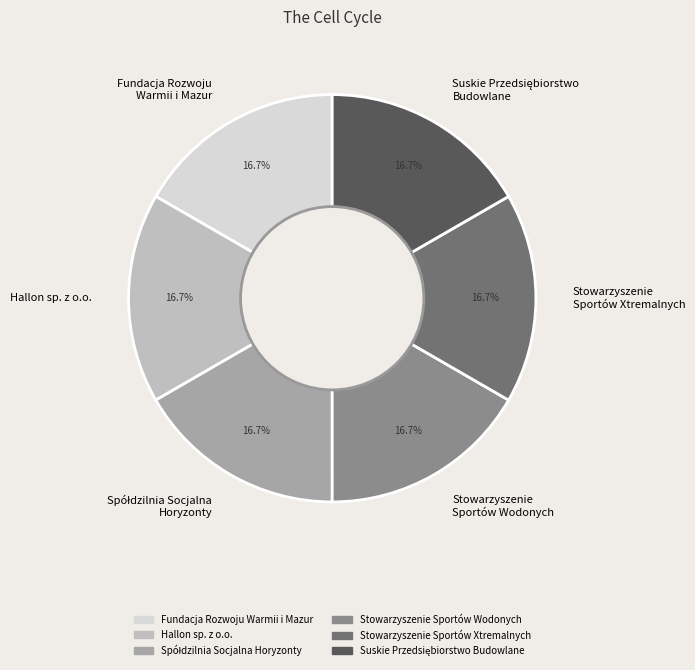

Do Stowarzyszenie Sportów Xtremalnych and Stowarzyszenie Sportów Wodonych together represent more than half of the pie?

No